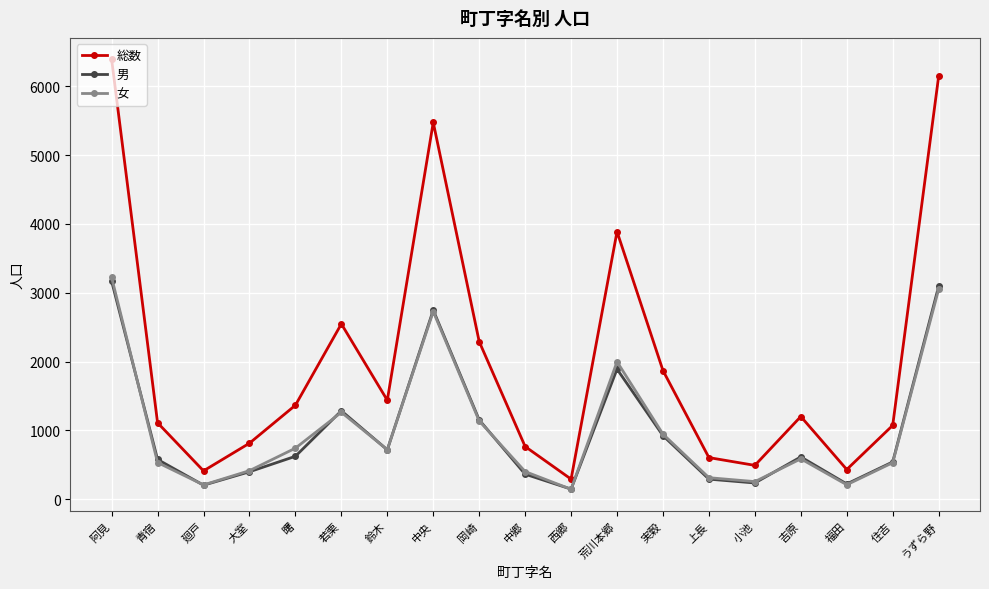

How many distinct data groups are displayed?

3